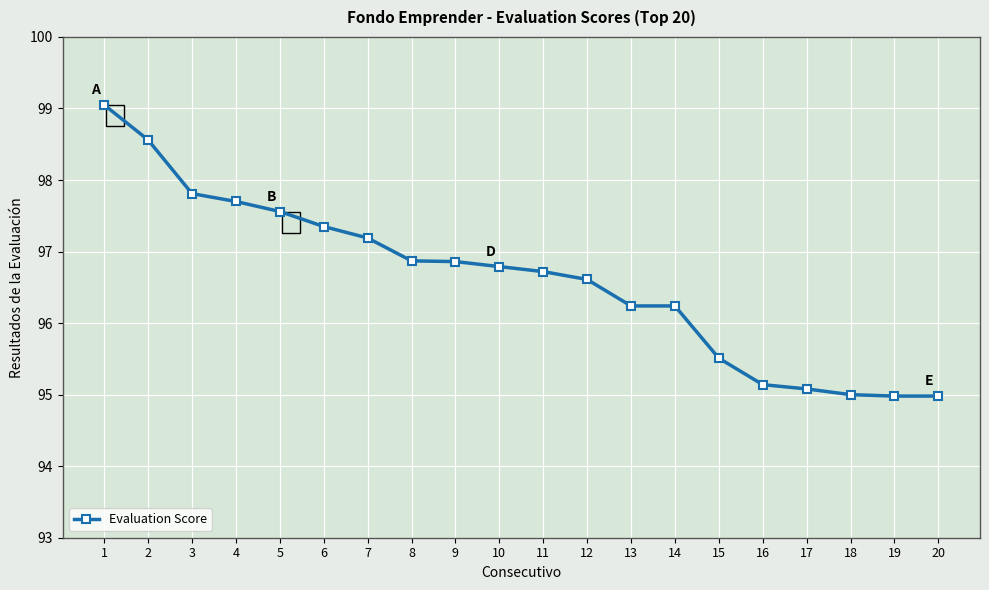

What is the smallest value displayed?

95.0